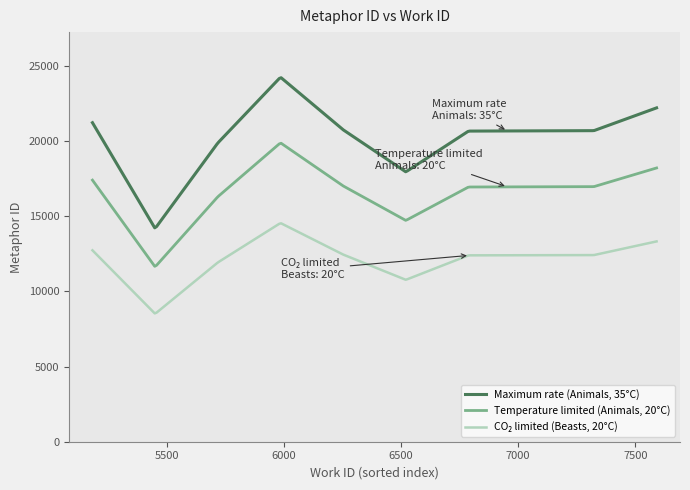

Which series has the largest range (max minus min)?

Maximum rate (Animals, 35°C)